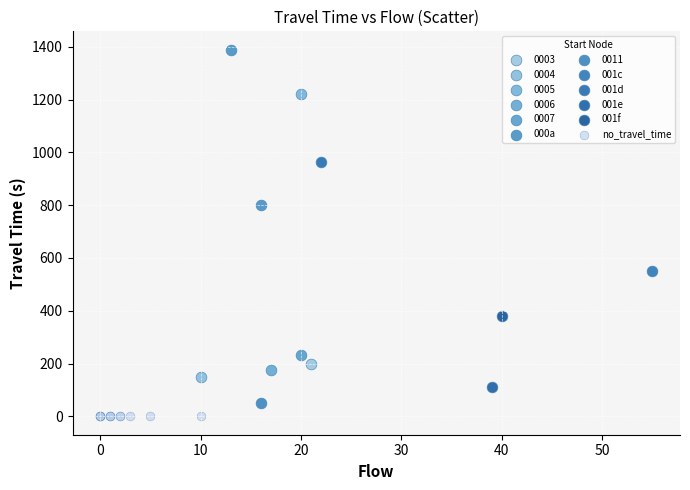

What are all the series names shown in the legend?

0003, 0004, 0005, 0006, 0007, 000a, 0011, 001c, 001d, 001e, 001f, no_travel_time